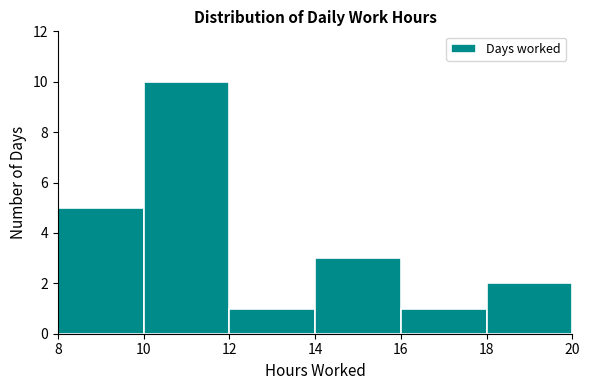

How tall is the bar that spans 12 to 14 on the x-axis? The values are not printed on the chart, so give them approximately, as read against the axis.

1